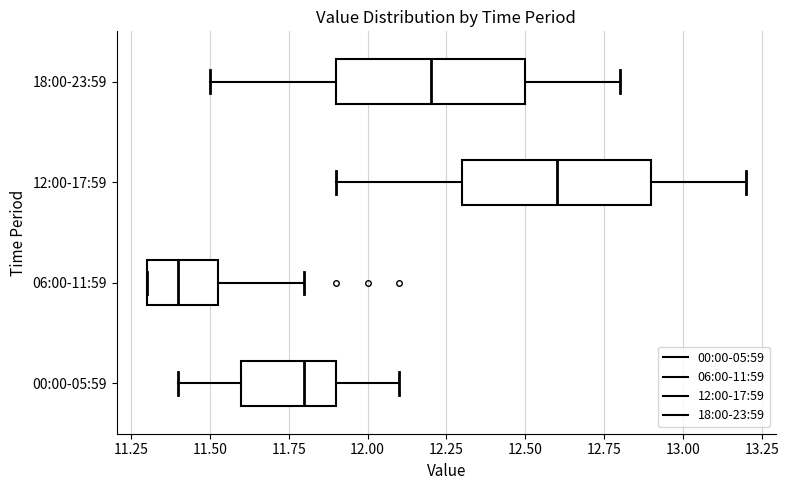

Where does the left whisker of the box for 18:00-23:59 end on the x-axis? The values are not printed on the chart, so give them approximately, as read against the axis.

11.50